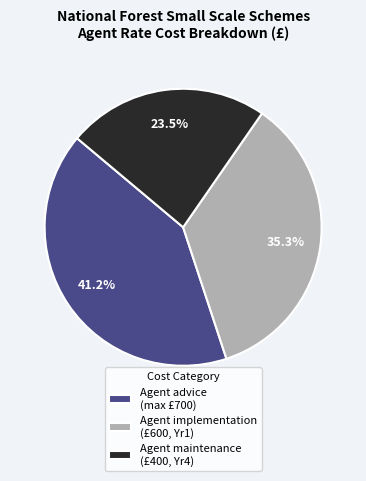

Combined, do Agent implementation (£600, Yr1) and Agent maintenance (£400, Yr4) account for over 50%?

Yes